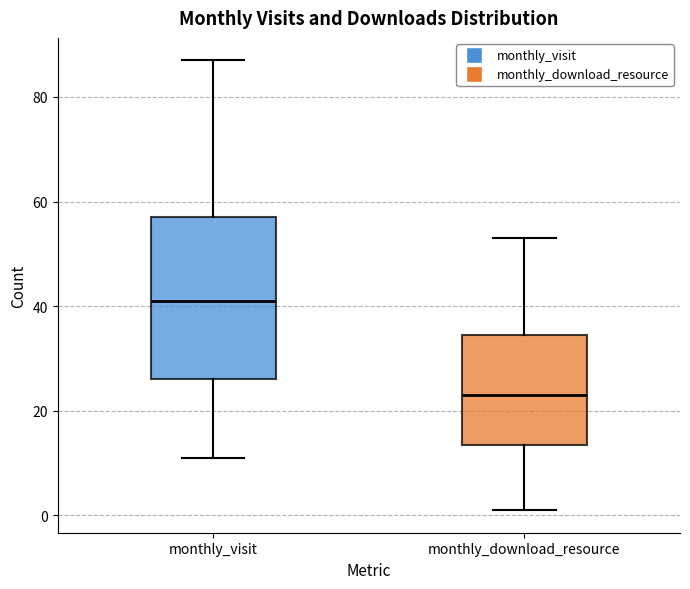

Reading left to right, read every box against the y-axis: the position of its median line, the range the box covers, and the ends of its whiskers. The values are not printed on the chart, so give them approximately, as read against the axis.

monthly_visit: median 42, box 26 to 58, whiskers 12 to 88
monthly_download_resource: median 24, box 14 to 34, whiskers 2 to 54